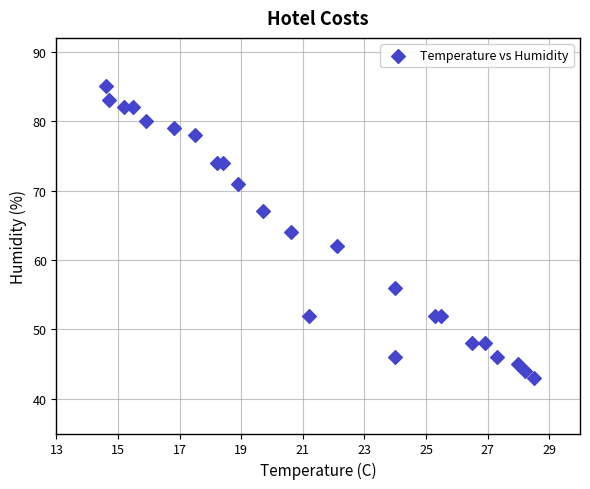

What is the range of Y values (max minus min)?

42